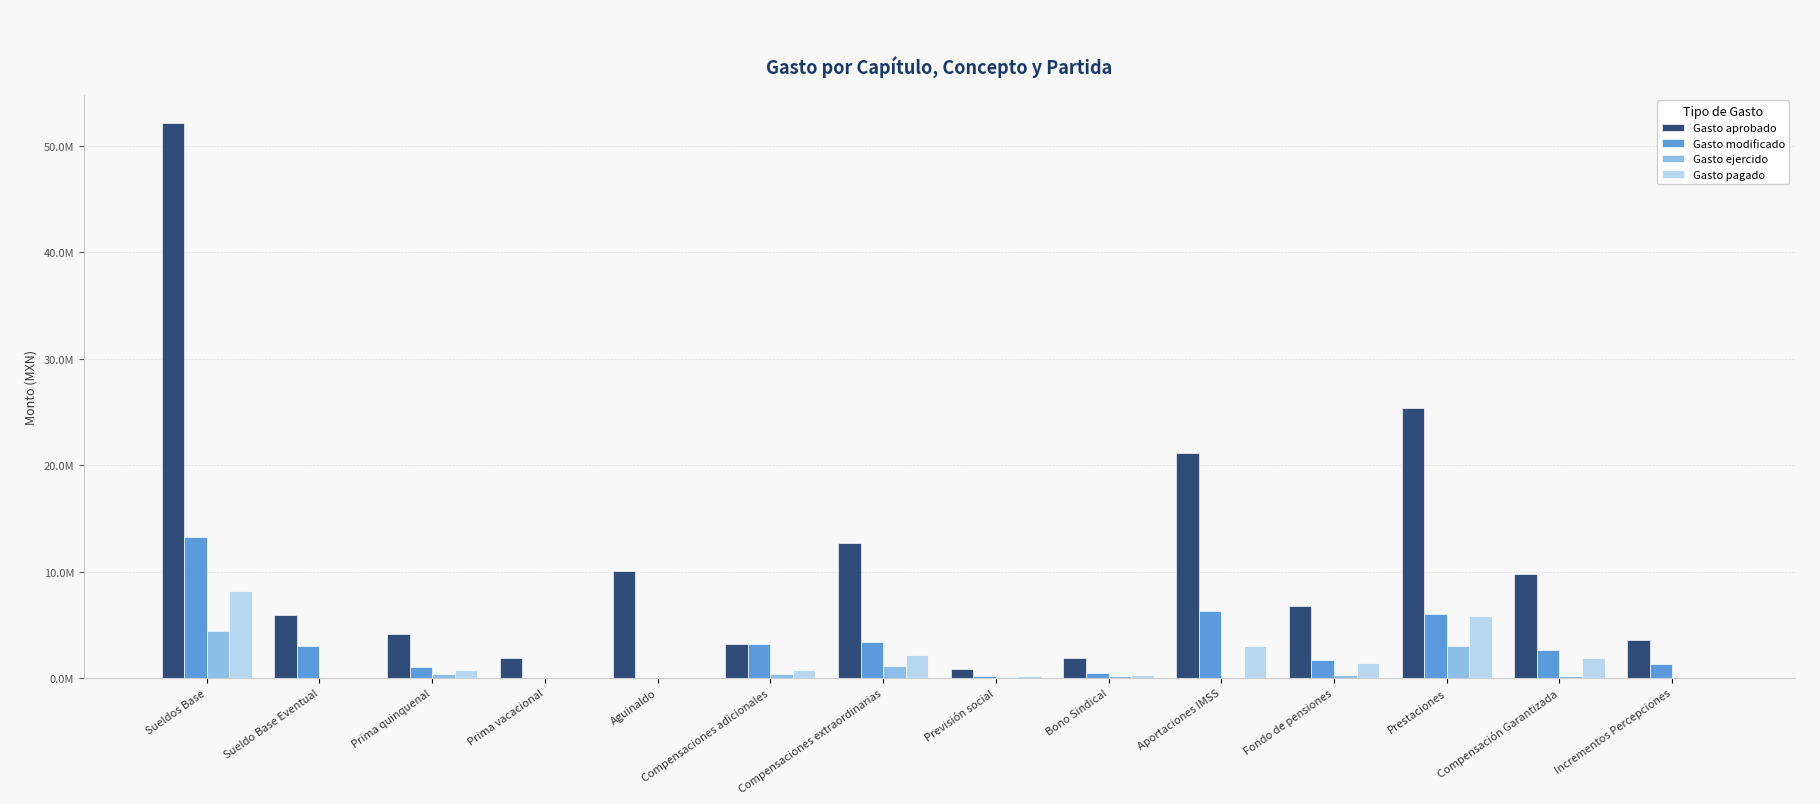

What is the difference between the highest and lowest values at Prima vacacional?

1867166.0